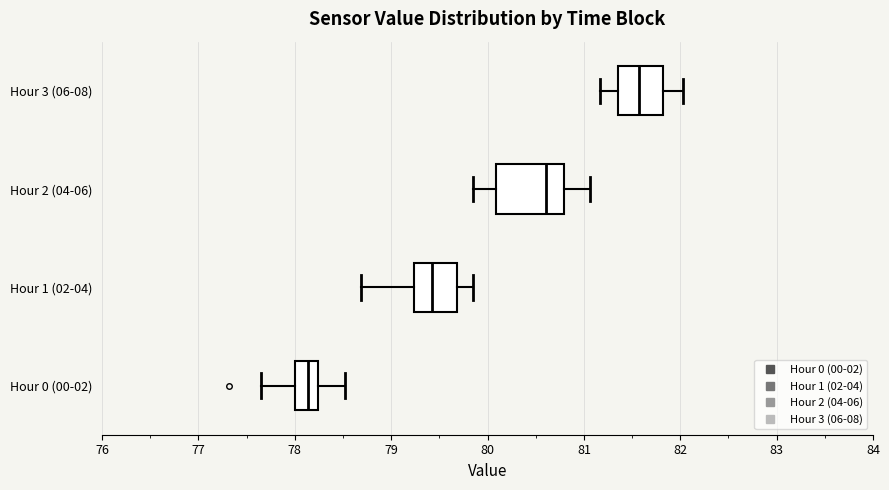

Which box is the widest, from its left edge to its right edge?

Hour 2 (04-06)